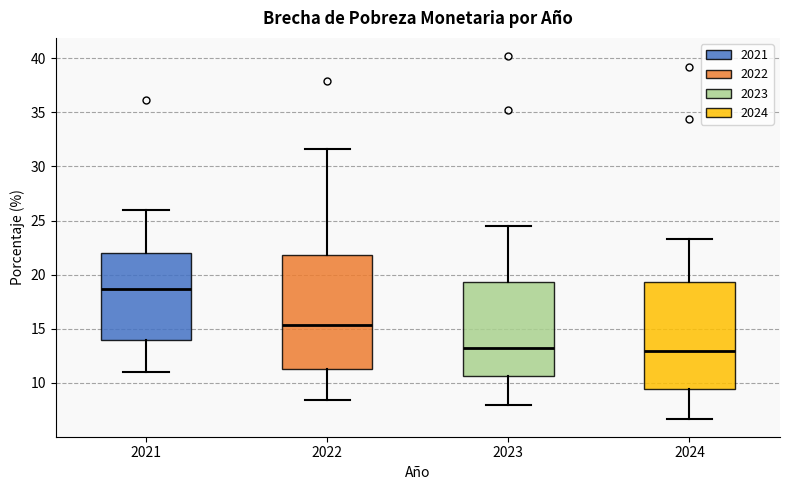

Where is the lower edge of the box at x = 2022 on the y-axis? The values are not printed on the chart, so give them approximately, as read against the axis.

11.5